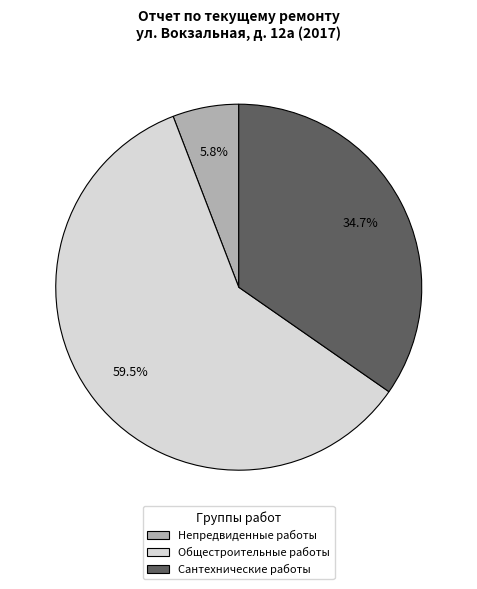

How many slices are in this pie chart?

3